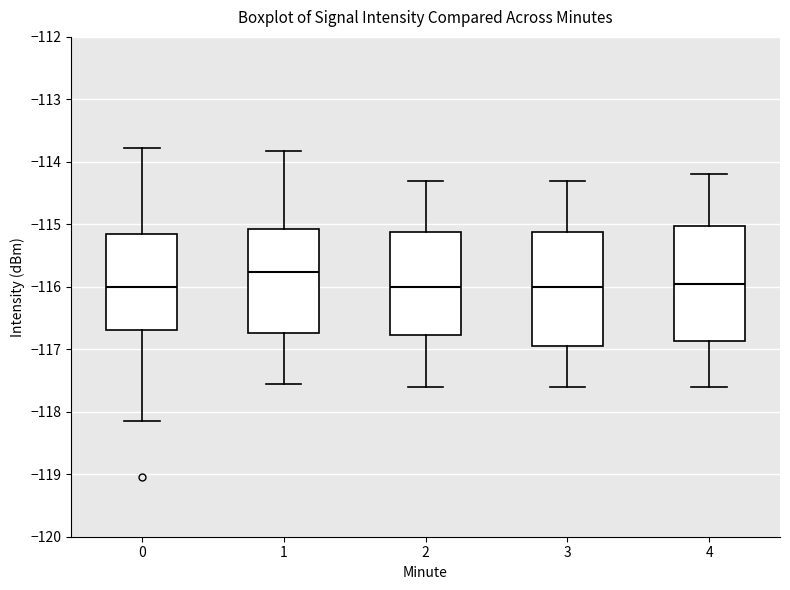

Where does the median line of the box at x = 1 sit on the y-axis? The values are not printed on the chart, so give them approximately, as read against the axis.

-115.8